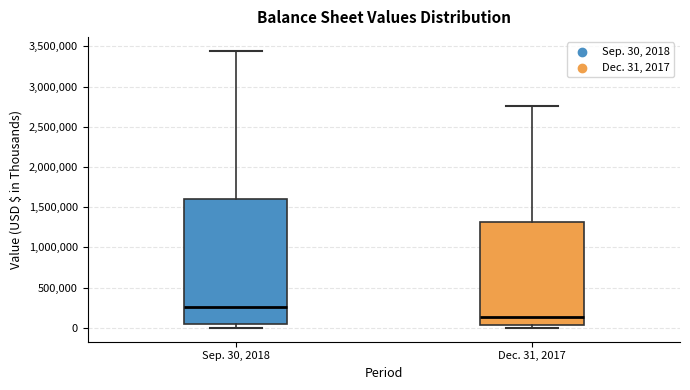

Reading left to right, read every box against the y-axis: the position of its median line, the range the box covers, and the ends of its whiskers. The values are not printed on the chart, so give them approximately, as read against the axis.

Sep. 30, 2018: median 250000, box 50000 to 1600000, whiskers 0 to 3450000
Dec. 31, 2017: median 150000, box 50000 to 1300000, whiskers 0 to 2750000